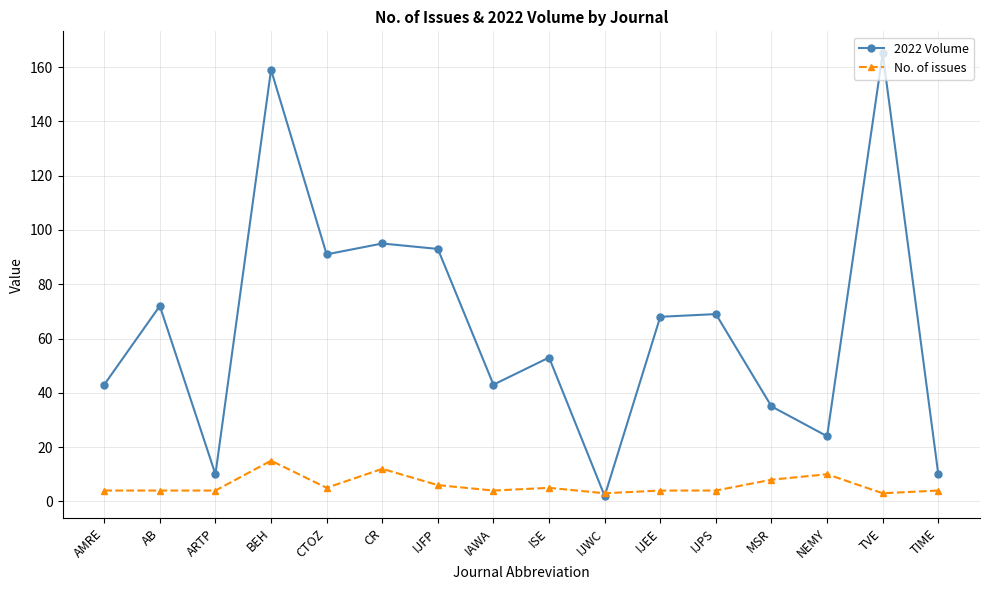

Is it true that 2022 Volume equals 69 at IJPS?

True